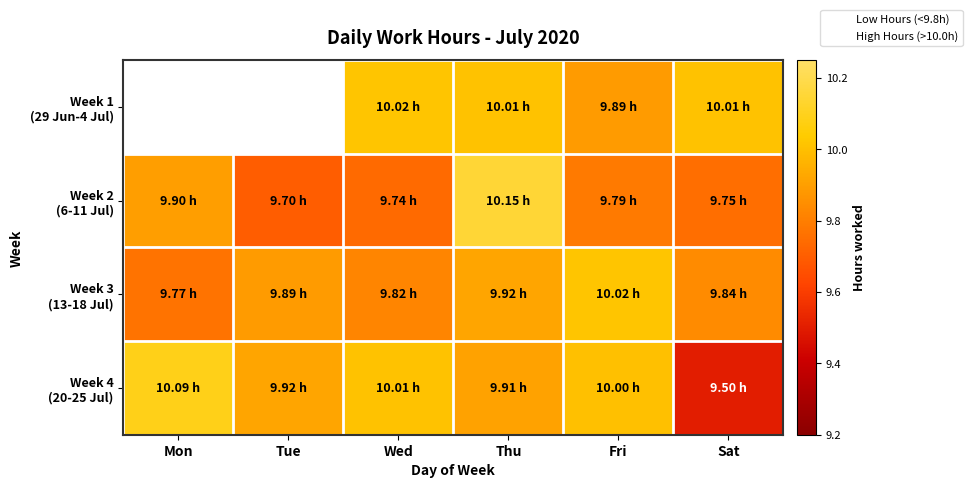

At Tue, list the series in order from largest to smallest.

Week 4 (20-25 Jul), Week 3 (13-18 Jul), Week 1 (29 Jun-4 Jul), Week 2 (6-11 Jul)